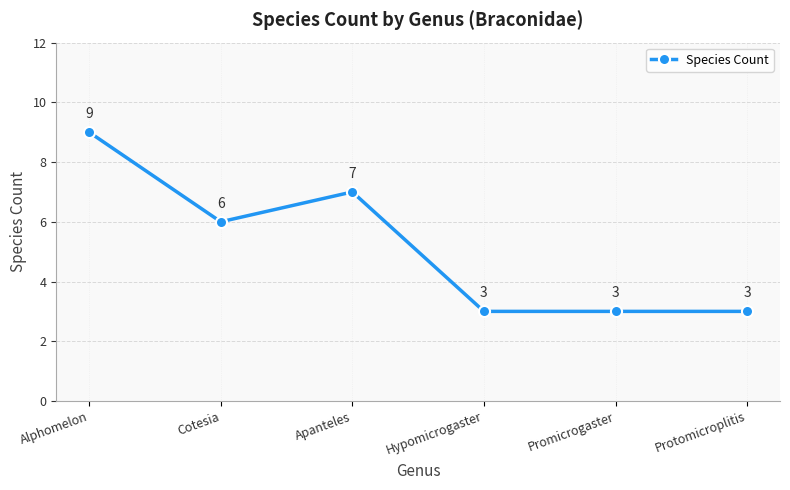

Reading left to right, extract all data points from this chart.

9	6	7	3	3	3